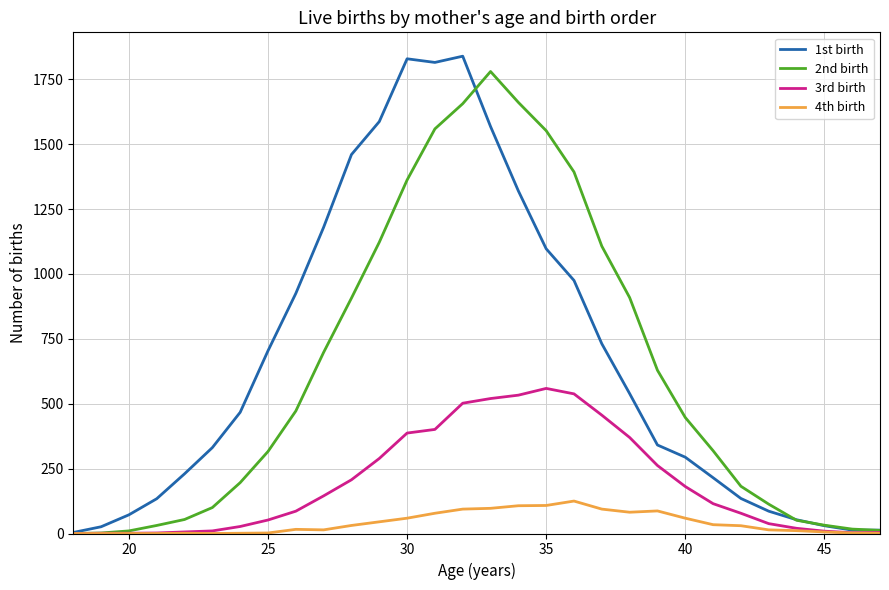

What is the maximum value shown in the chart?

1839